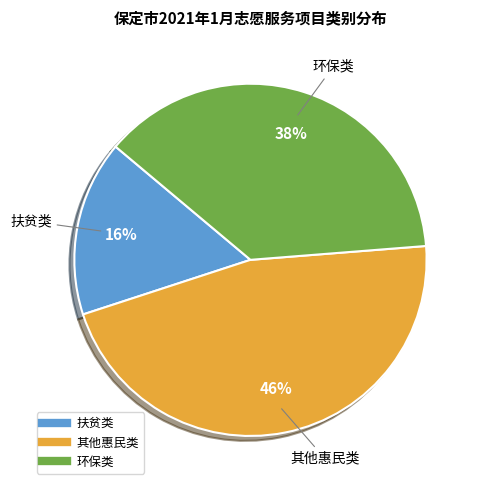

What is the largest slice in the pie chart?

其他惠民类